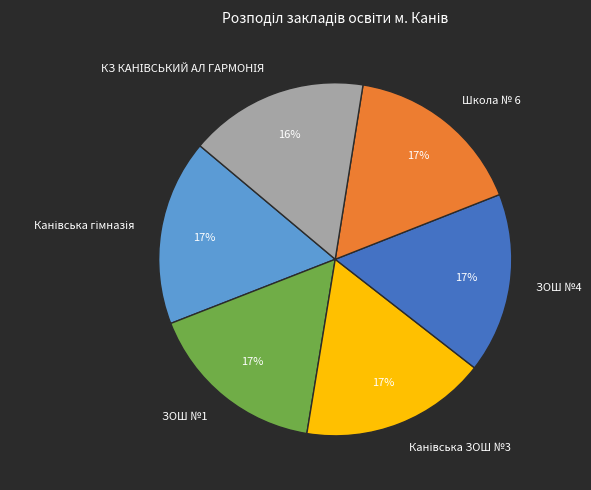

How many segments does this pie chart have?

6